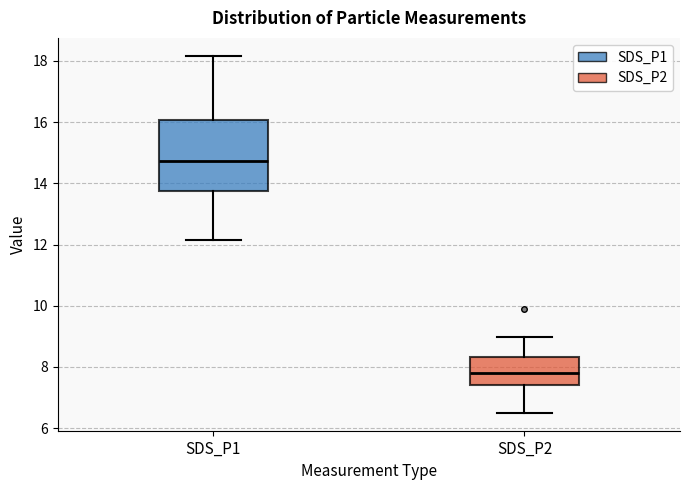

Where does the upper whisker of the box for SDS_P1 end on the y-axis? The values are not printed on the chart, so give them approximately, as read against the axis.

18.2